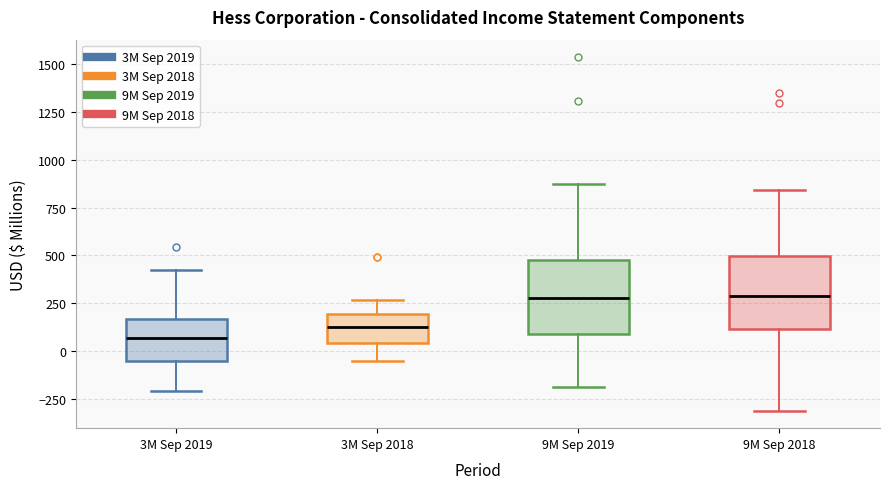

Where does the lower whisker of the box for 3M Sep 2019 end on the y-axis? The values are not printed on the chart, so give them approximately, as read against the axis.

-200